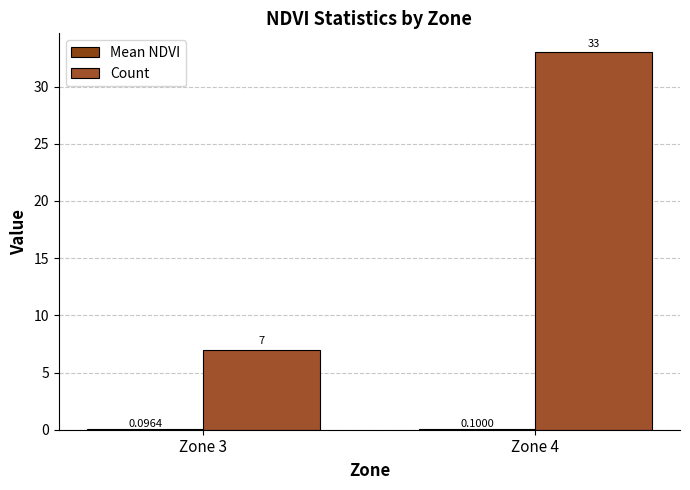

How many groups of bars are there?

2